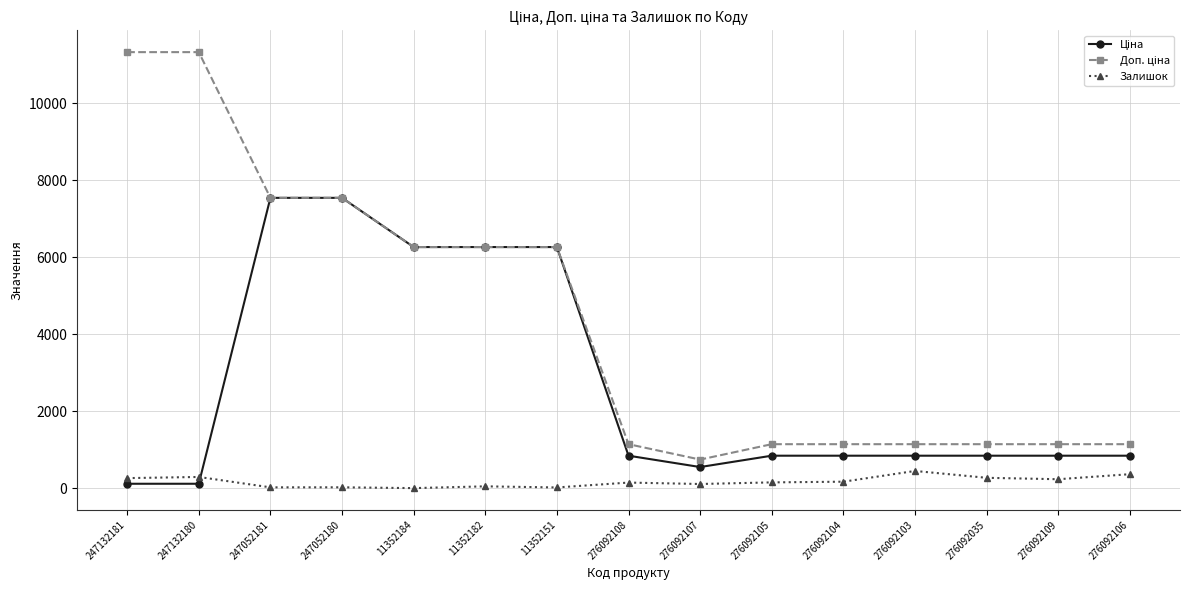

What is the highest value of the Залишок series?

446.0